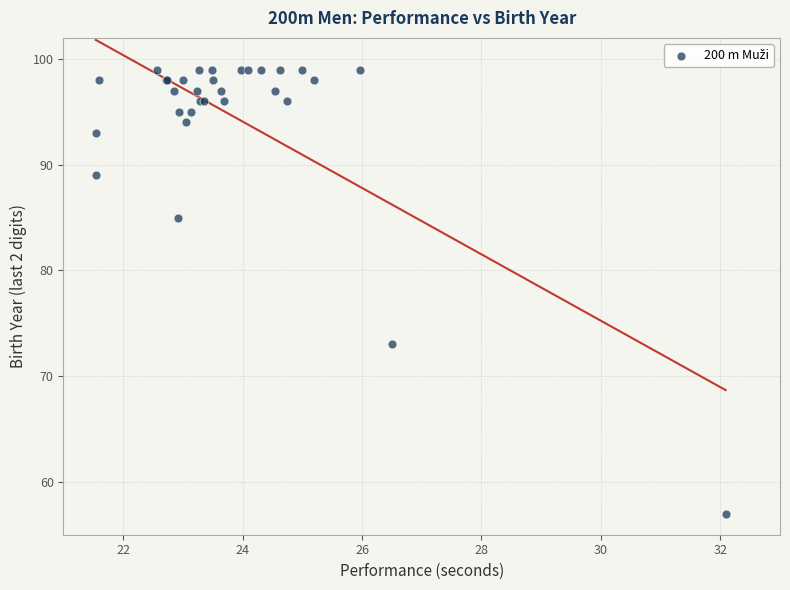

What Y value in the scatter plot is closest to 78?

73